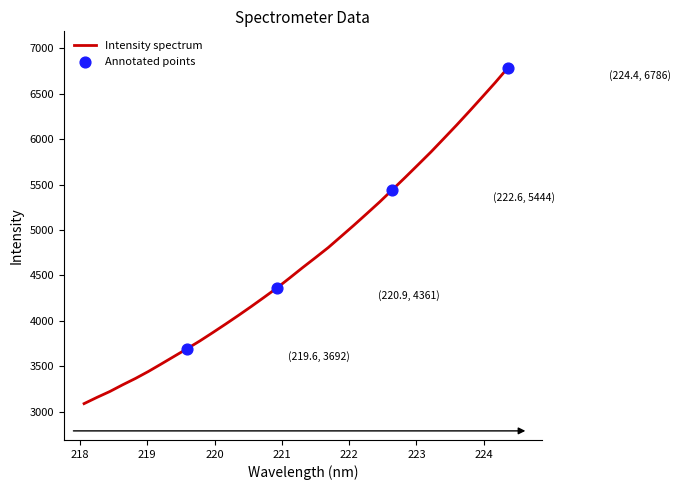

What is the greatest value displayed?

6785.5